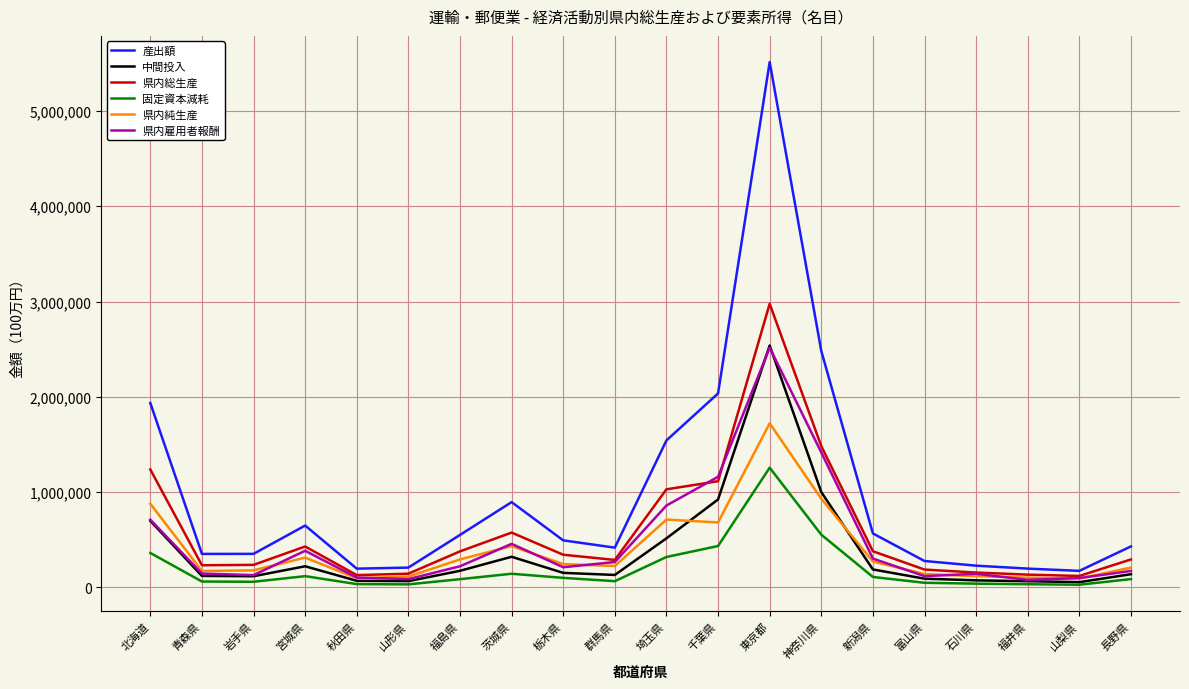

What are all the series names shown in the legend?

産出額, 中間投入, 県内総生産, 固定資本減耗, 県内純生産, 県内雇用者報酬